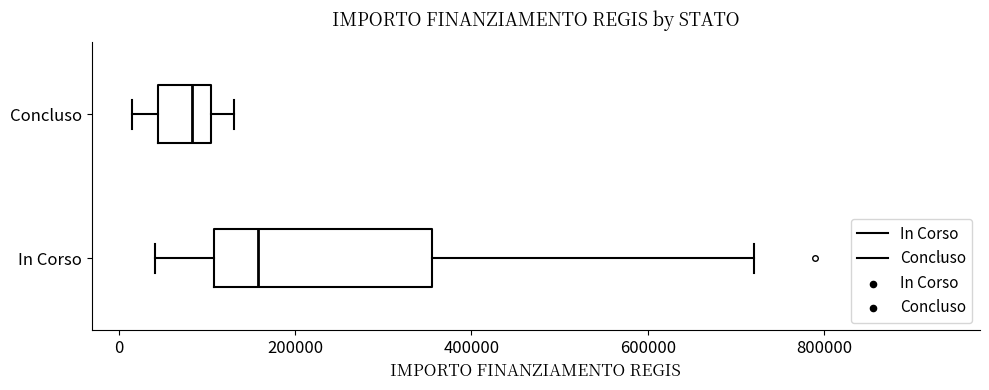

Where is the right edge of the box for Concluso on the x-axis? The values are not printed on the chart, so give them approximately, as read against the axis.

100000